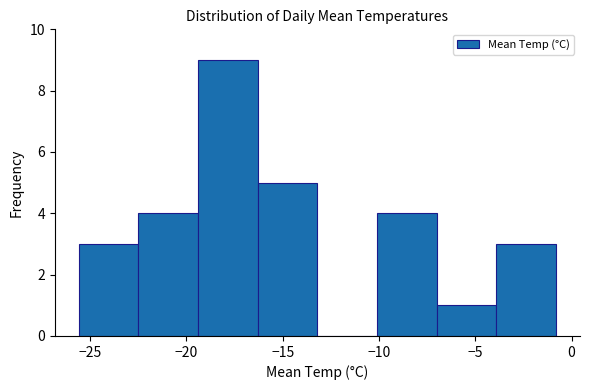

Reading left to right, list every bar in this chart as the range it spans on the x-axis followed by its height. Neither the bar edges nor the heights are printed on the chart, so give them approximately, as read against the axes.

-25.6 to -22.5: 3
-22.5 to -19.4: 4
-19.4 to -16.3: 9
-16.3 to -13.2: 5
-13.2 to -10.1: 0
-10.1 to -7.0: 4
-7.0 to -3.9: 1
-3.9 to -0.8: 3